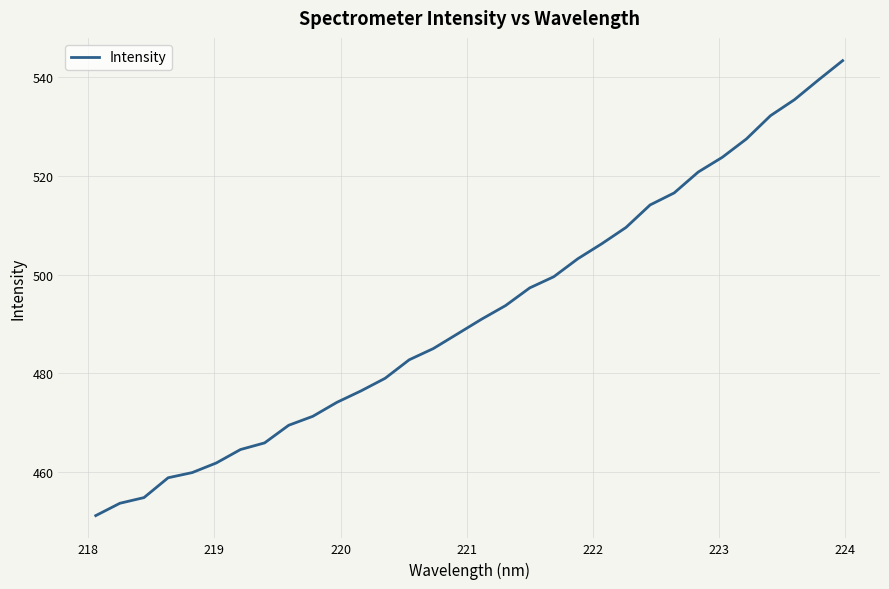

What is the smallest value displayed?

451.2